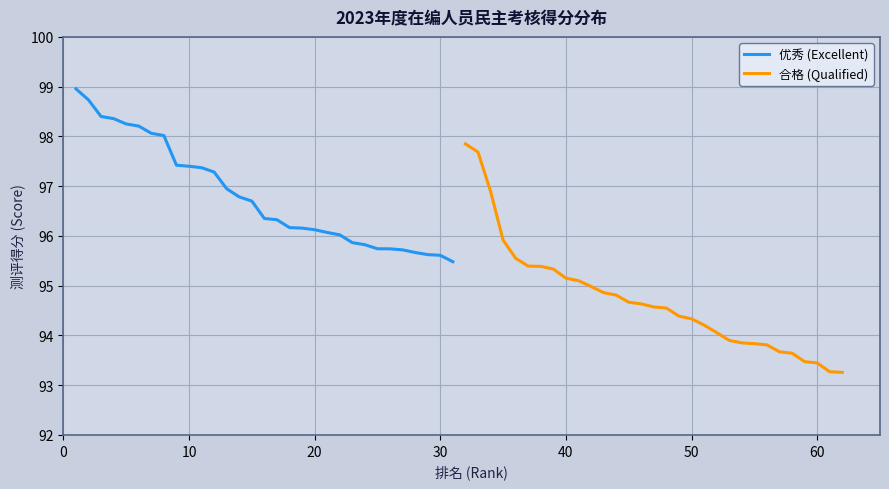

True or false: 优秀 (Excellent) has more than 0 interior local peaks.

False